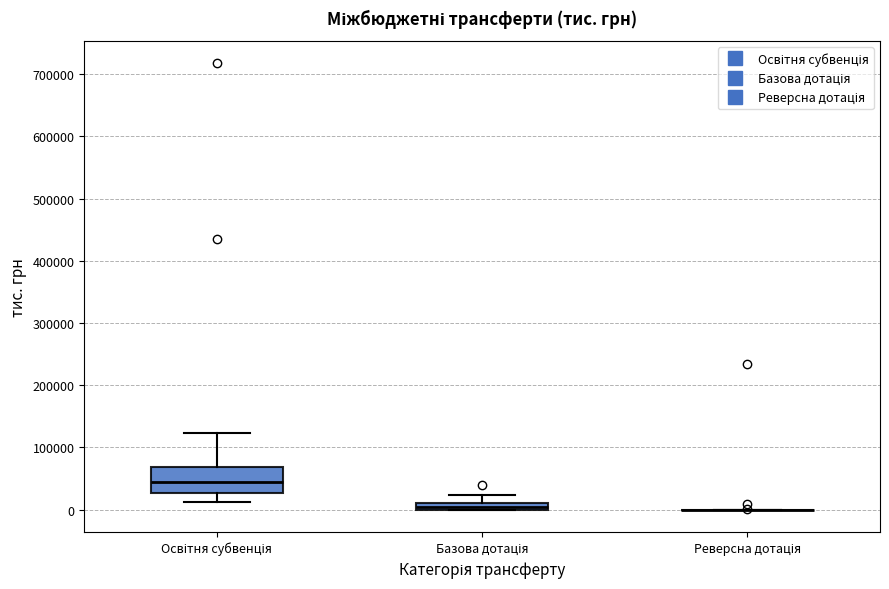

Which box is the tallest, from its lower edge to its upper edge?

Освітня субвенція